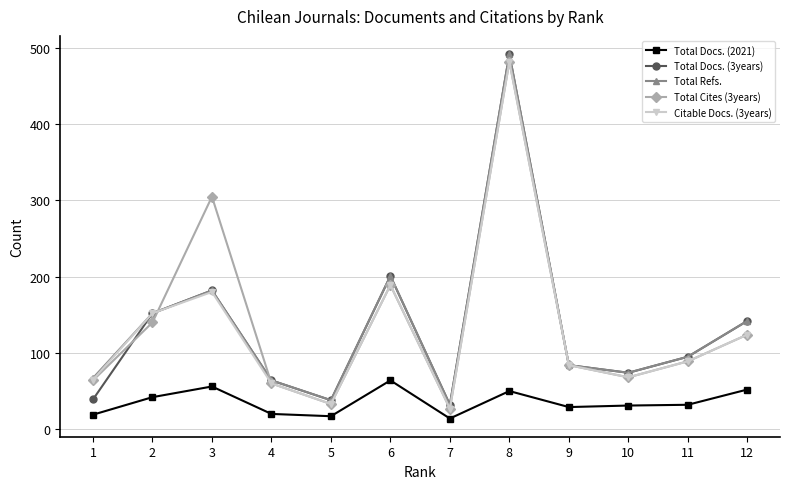

What is the spread (max minus min) of values at 4?

44